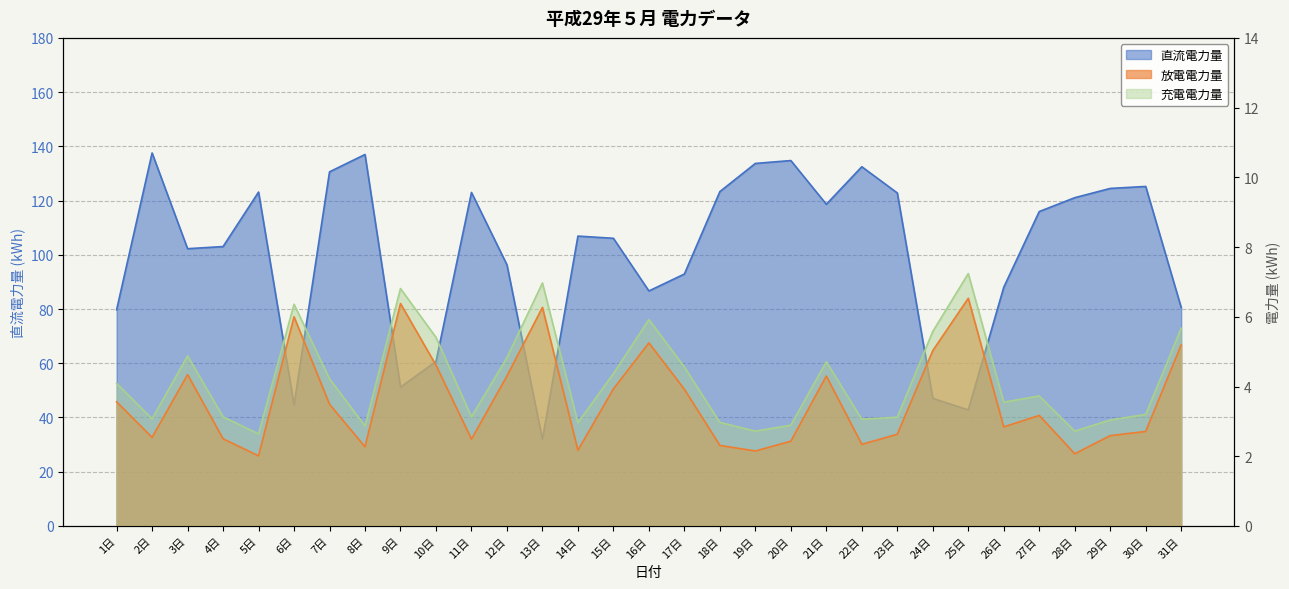

The value of 直流電力量 at 24日 is 83.5. True or false?

False